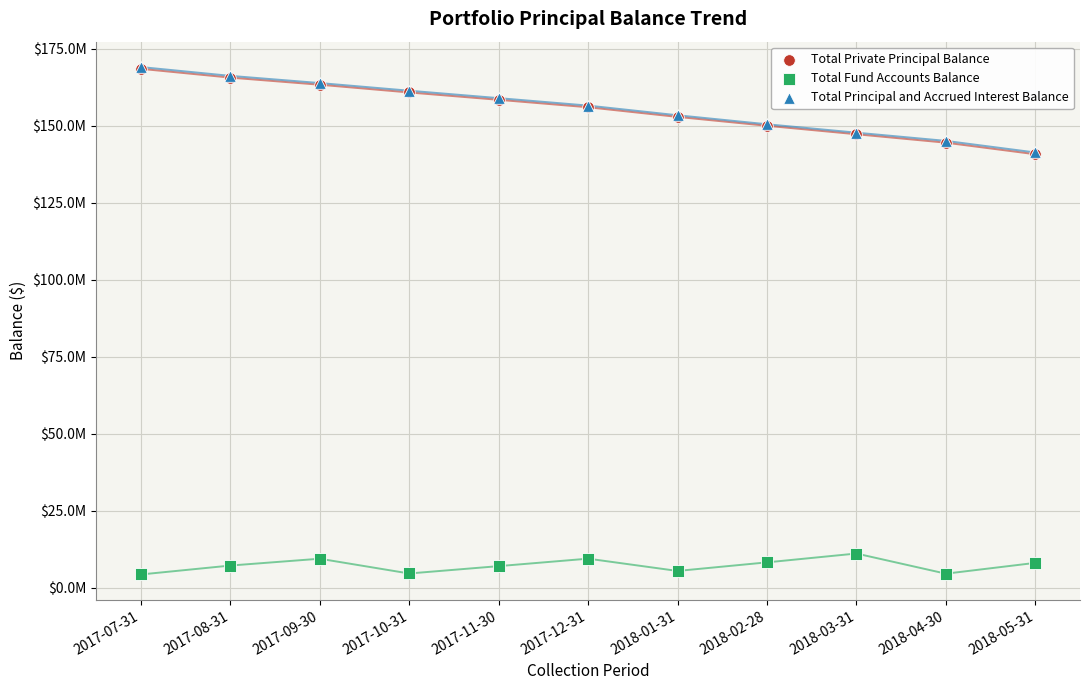

What are all the series names shown in the legend?

Total Private Principal Balance, Total Fund Accounts Balance, Total Principal and Accrued Interest Balance